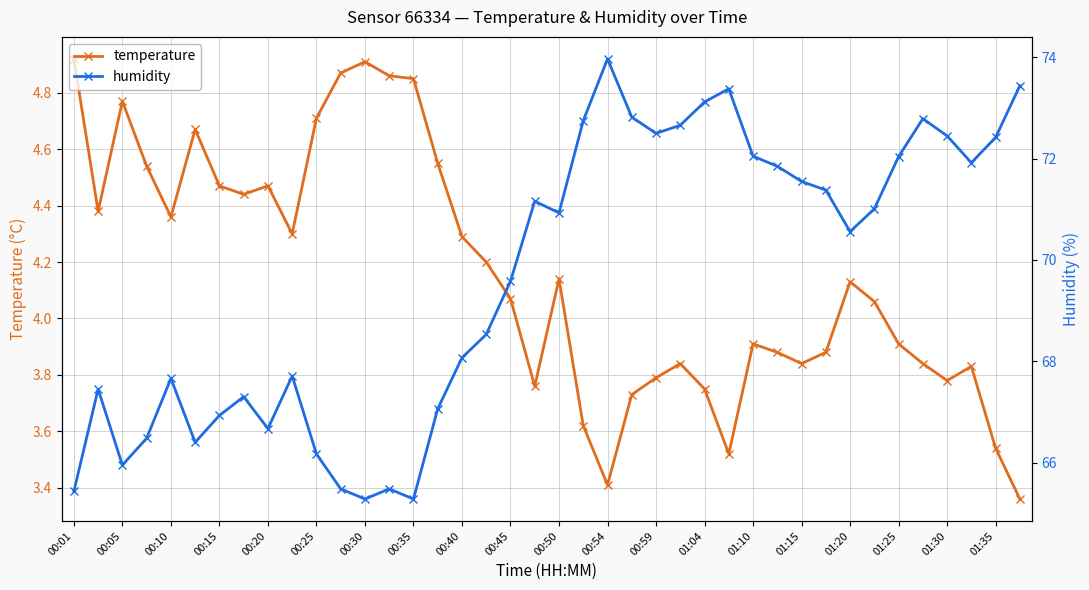

How many data points in humidity are above 70?

21